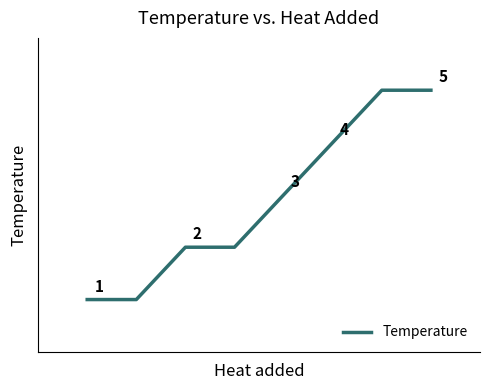

Is this an area chart (filled region under the line)?

No